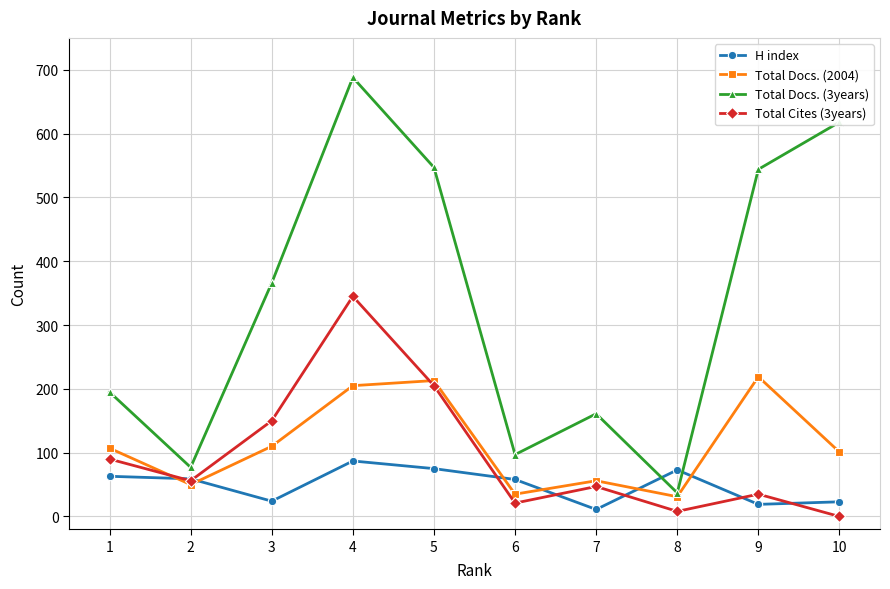

Which series has the largest range (max minus min)?

Total Docs. (3years)